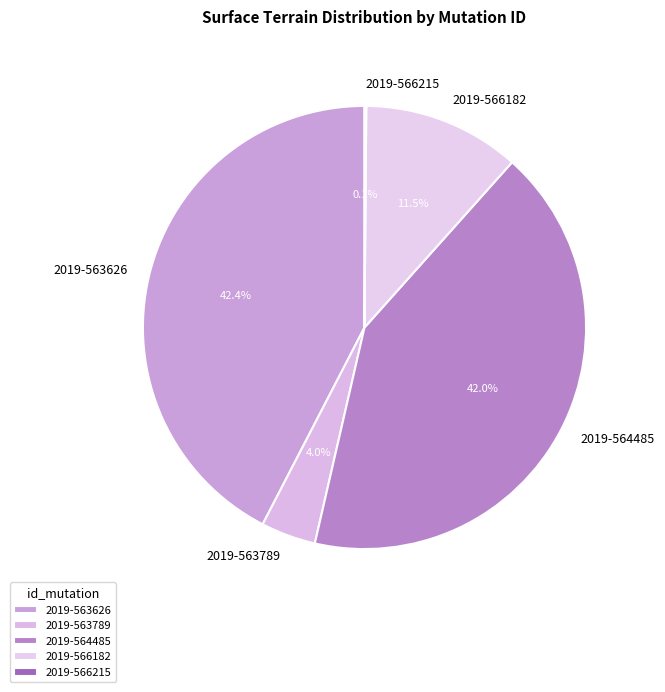

Does any single category account for the majority?

No